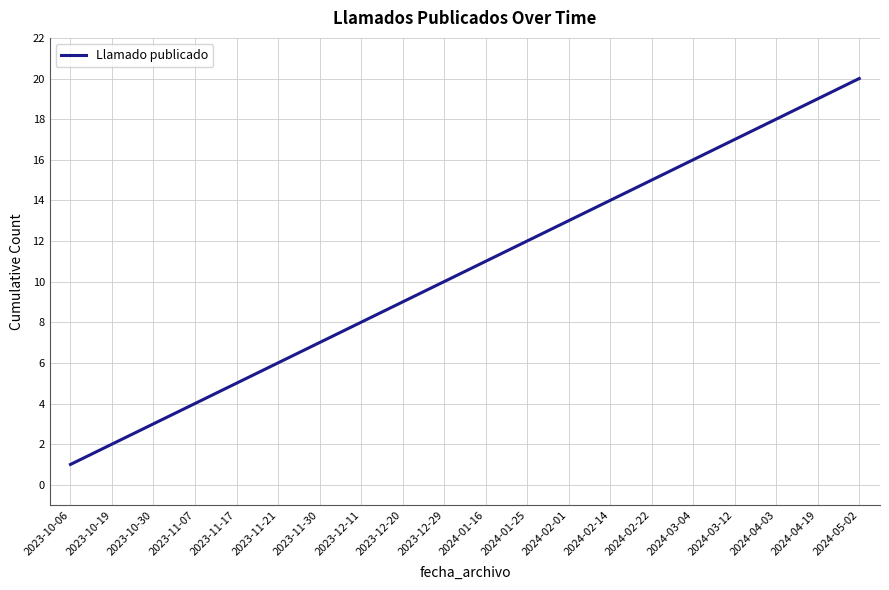

Is it true that the value at 2023-12-29 is 3?

False